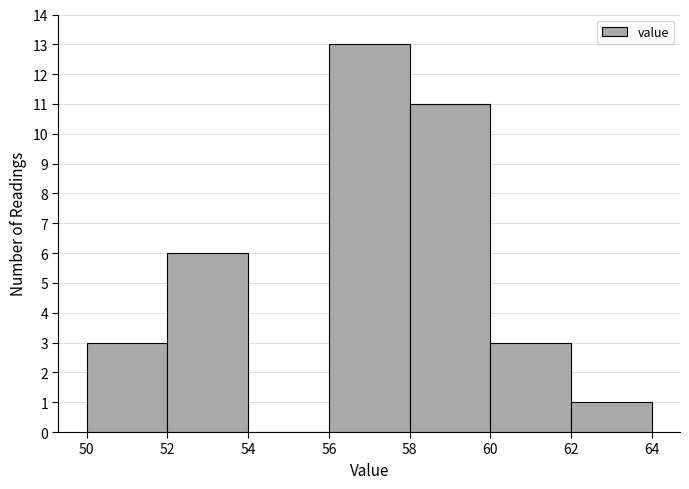

What is the height of the bar covering 62 to 64 on the x-axis? The values are not printed on the chart, so give them approximately, as read against the axis.

1